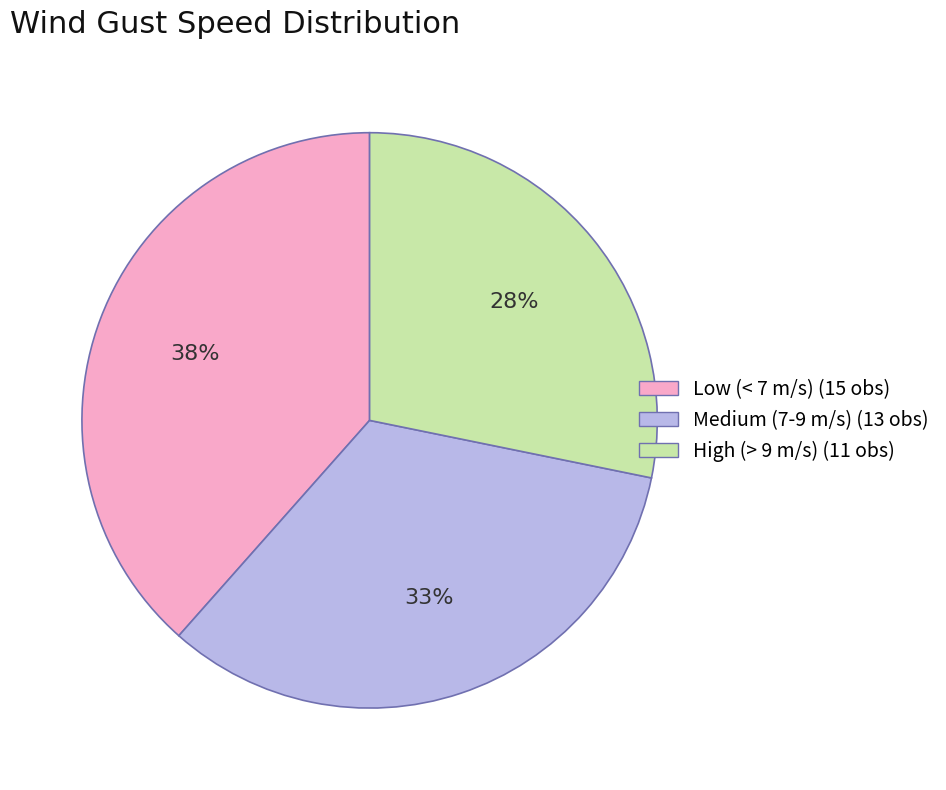

To the nearest percent, what is the average slice percentage?

33%